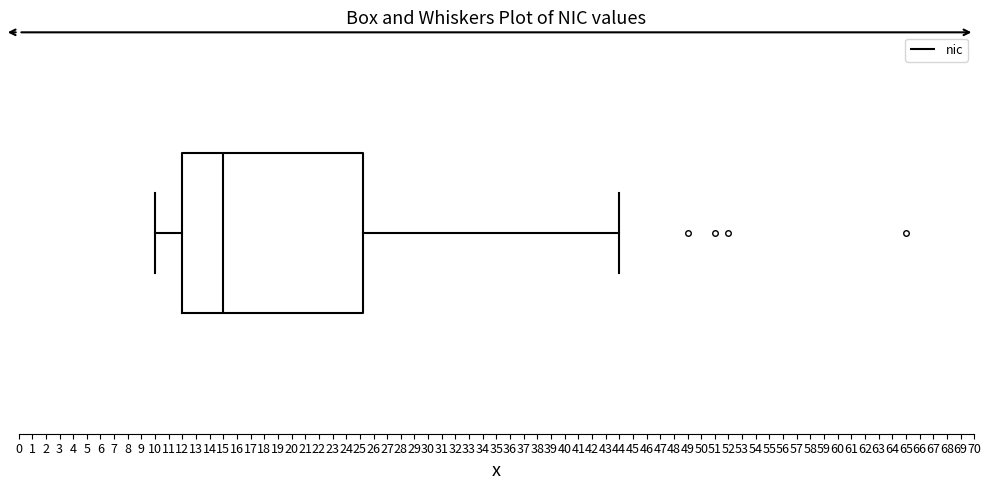

Read this box plot against the x-axis: the position of the median line, the range covered by the box, and the ends of both whiskers. The values are not printed on the chart, so give them approximately, as read against the axis.

median 15.0, box 12.0 to 25.3, whiskers 10.0 to 44.0